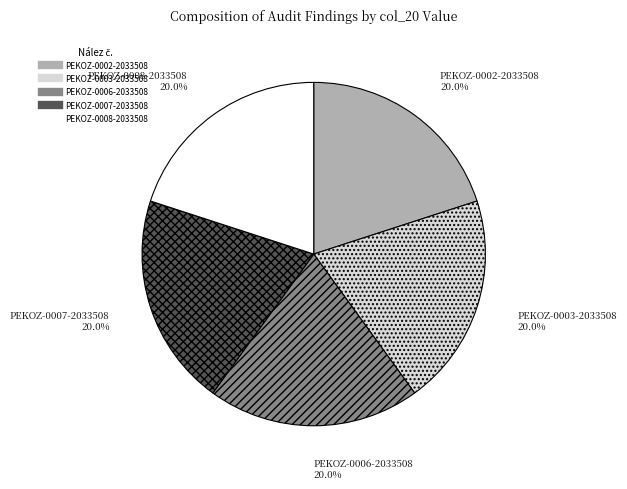

To the nearest percent, what is the combined percentage of PEKOZ-0008-2033508 and PEKOZ-0007-2033508?

40%